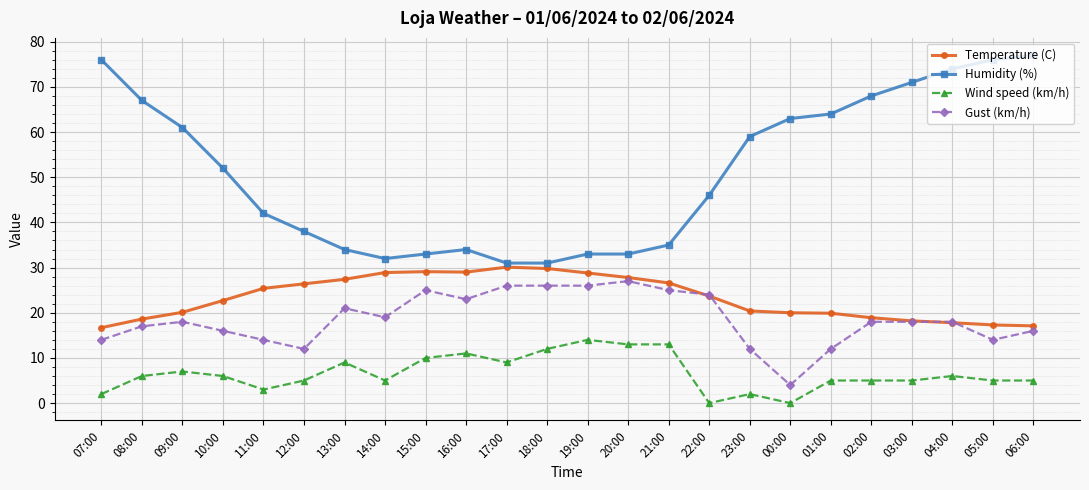

Count the number of data series in this chart.

4